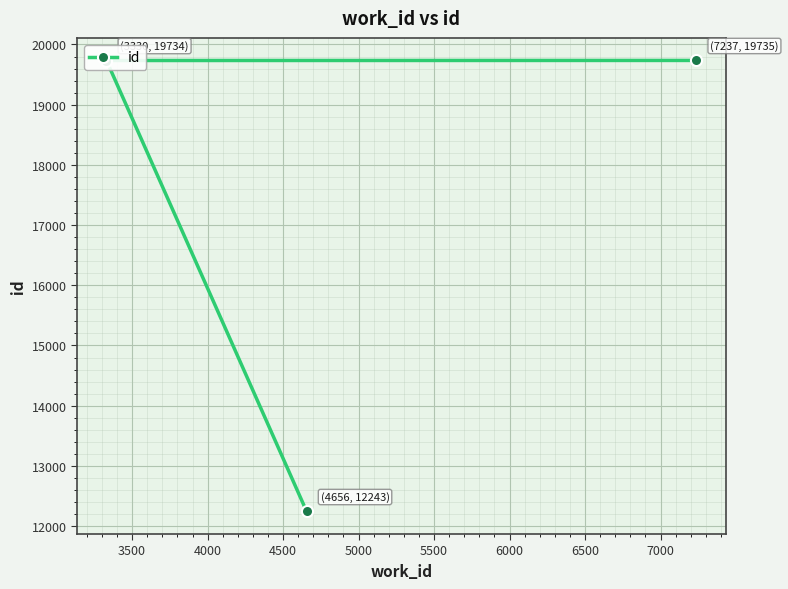

What is the value of the 1st point from the left?

19734